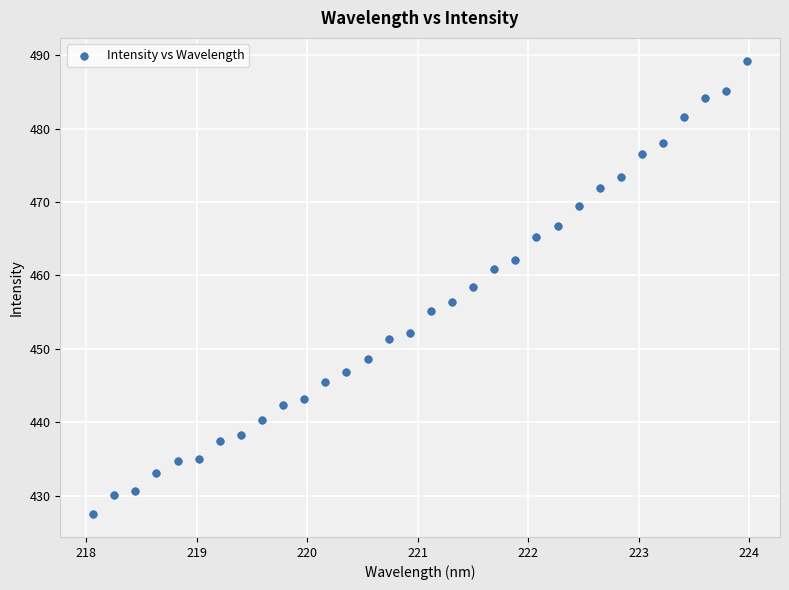

What is the range of Y values (max minus min)?

61.8